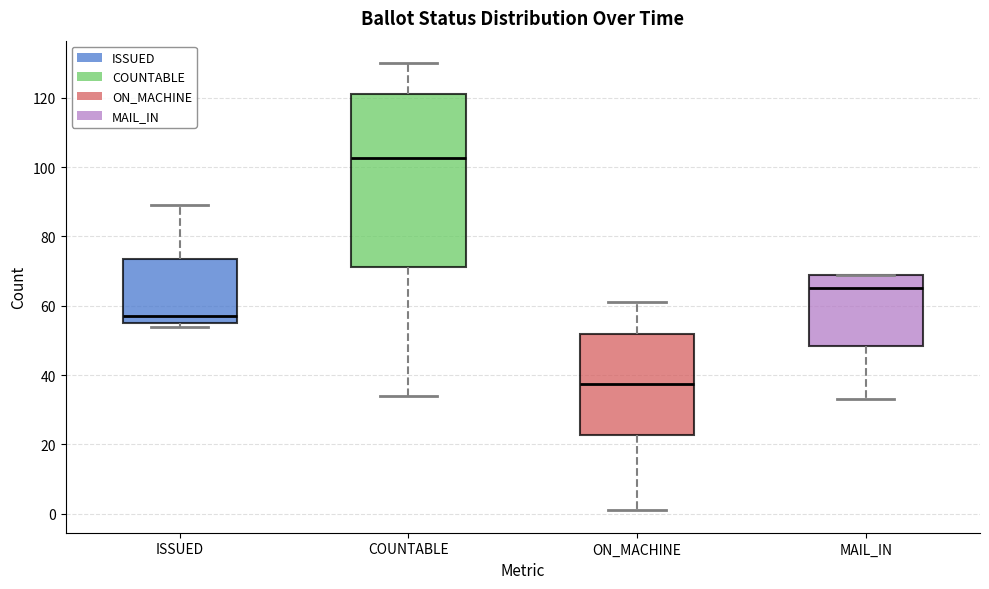

Reading left to right, read every box against the y-axis: the position of its median line, the range the box covers, and the ends of its whiskers. The values are not printed on the chart, so give them approximately, as read against the axis.

ISSUED: median 58, box 56 to 74, whiskers 54 to 90
COUNTABLE: median 102, box 72 to 122, whiskers 34 to 130
ON_MACHINE: median 38, box 22 to 52, whiskers 2 to 62
MAIL_IN: median 66, box 48 to 70, whiskers 34 to 70